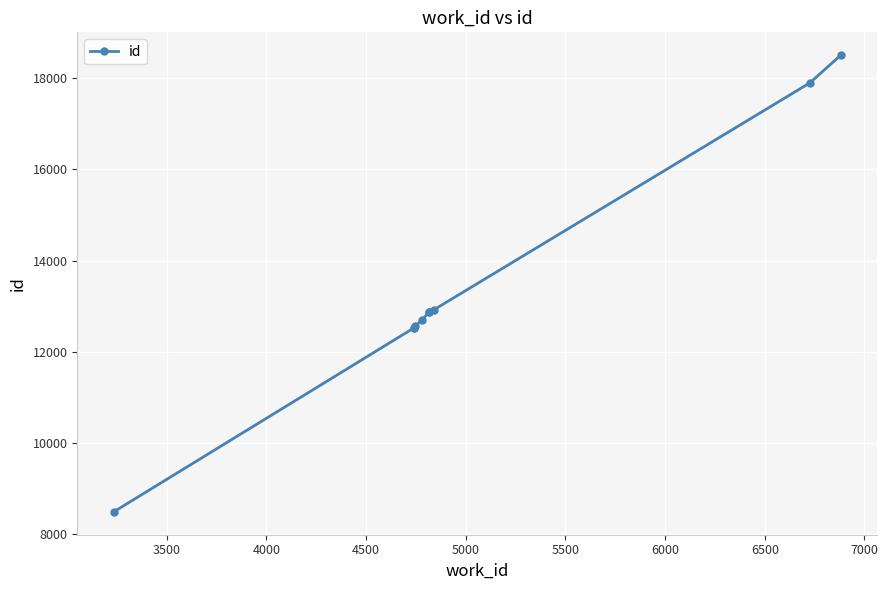

True or false: the data has more than 0 interior local peaks.

False